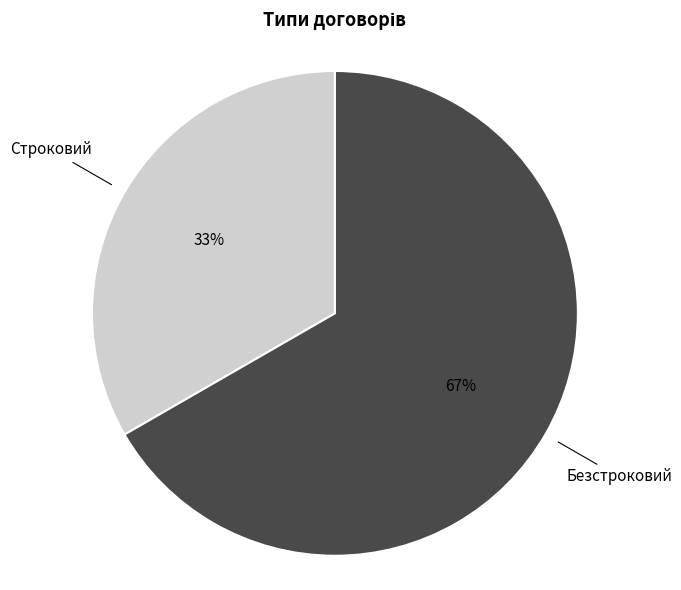

Does any single category account for the majority?

Yes